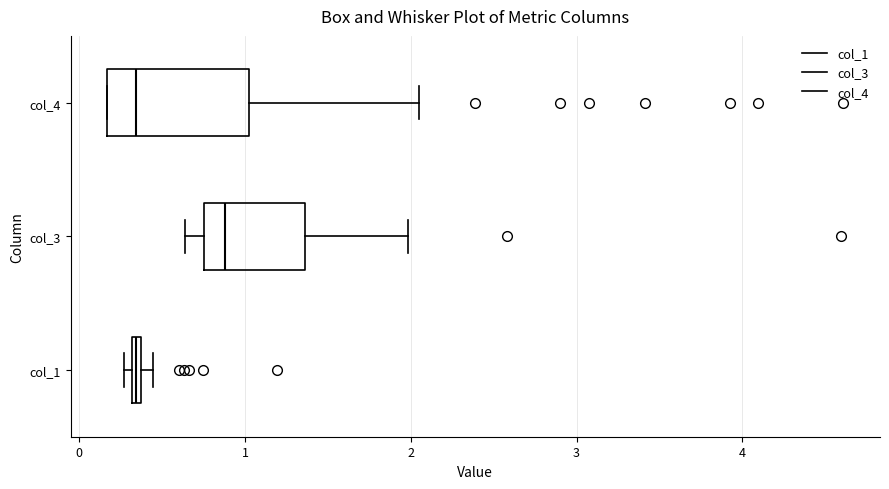

Which box is the widest, from its left edge to its right edge?

col_4